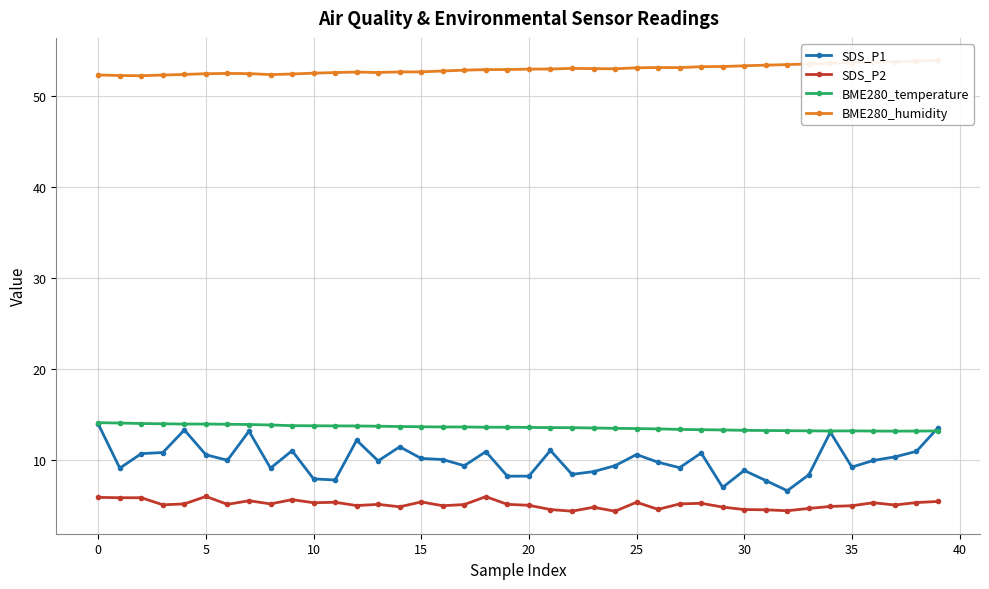

True or false: BME280_humidity has more than 0 interior local peaks.

True